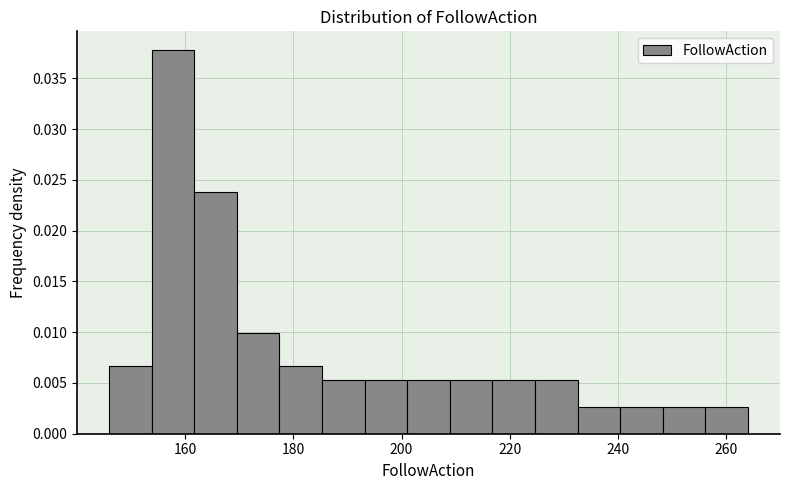

Around what value on the x-axis is the tallest bar? Give the approximate position of its centre, as read against the axis.

158